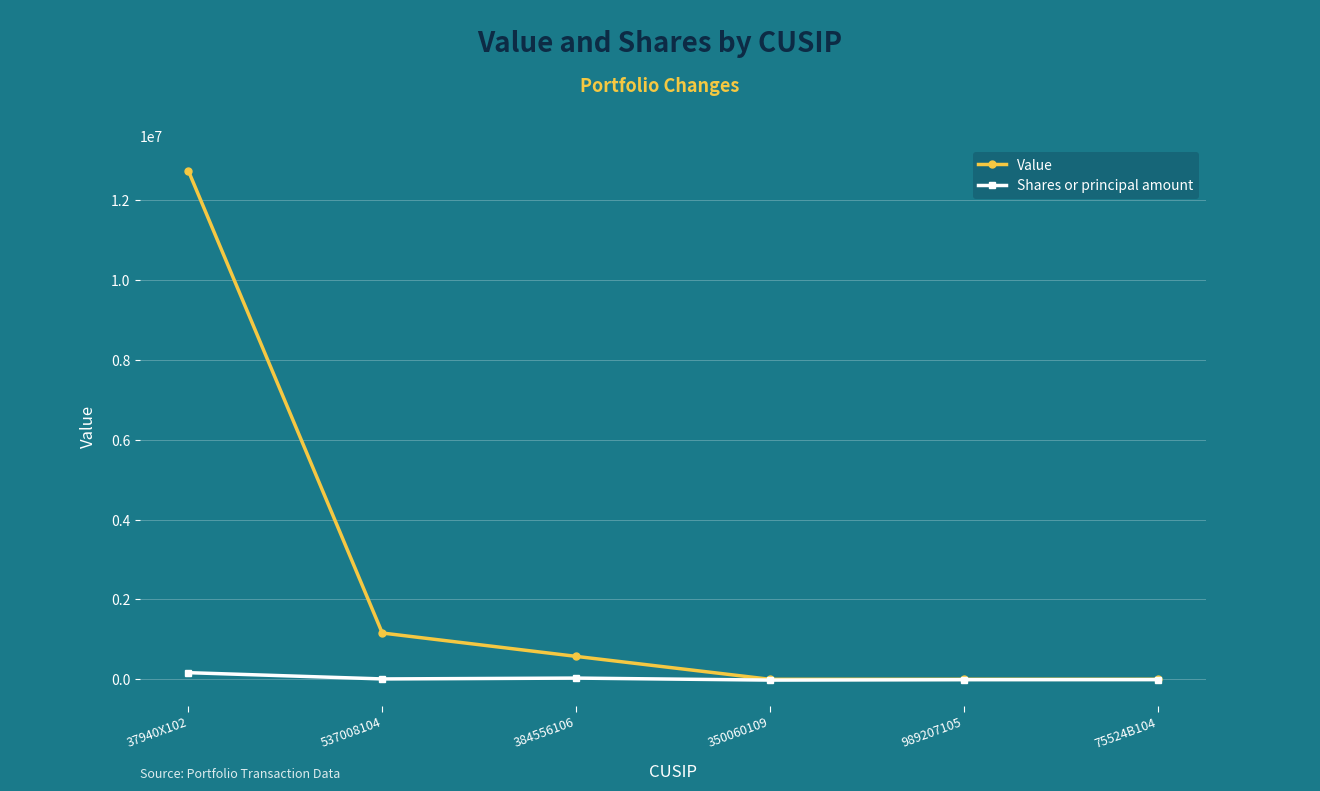

What is the greatest value displayed?

12730000